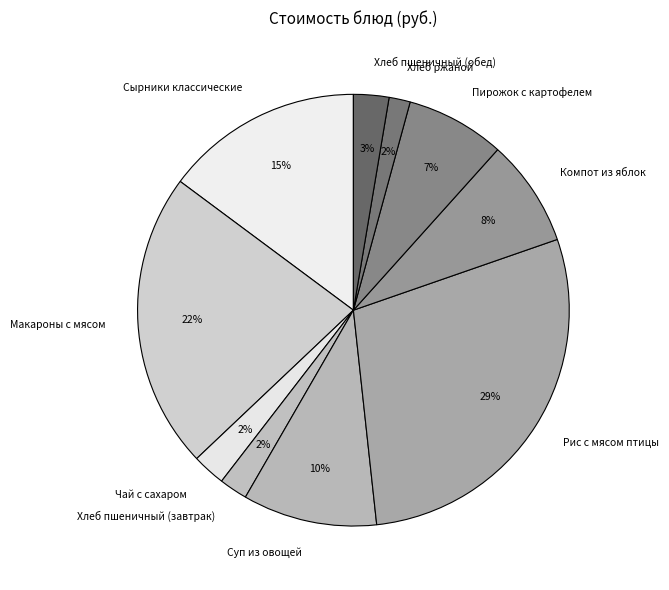

Is it true that Хлеб пшеничный (завтрак) is 2% of the pie?

True